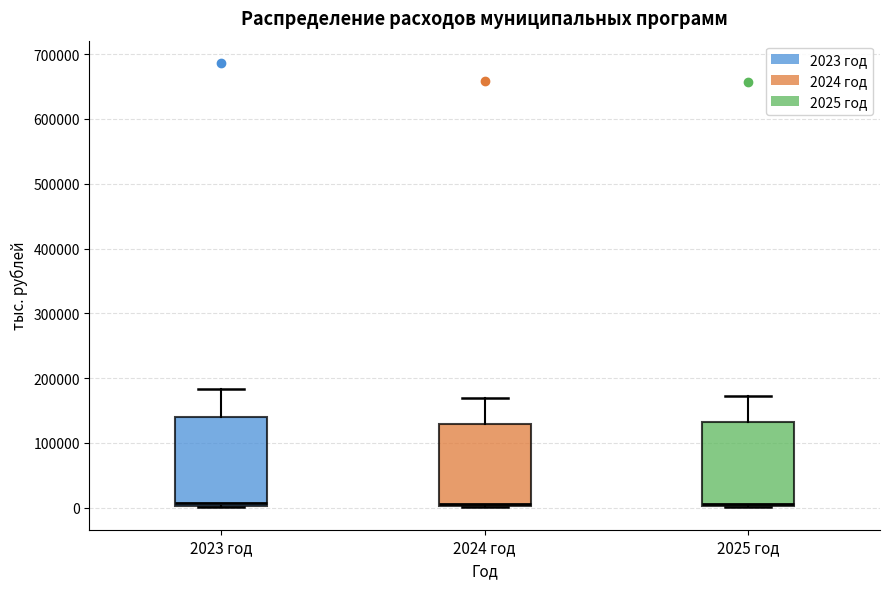

Reading left to right, transcribe this box plot: for each box, give where its median line is, the range the box spans, and where its two whiskers end, as read against the y-axis. The values are not printed on the chart, so give them approximately, as read against the axis.

2023 год: median 10000, box 0 to 140000, whiskers 0 to 180000
2024 год: median 10000, box 0 to 130000, whiskers 0 to 170000
2025 год: median 10000, box 0 to 130000, whiskers 0 to 170000